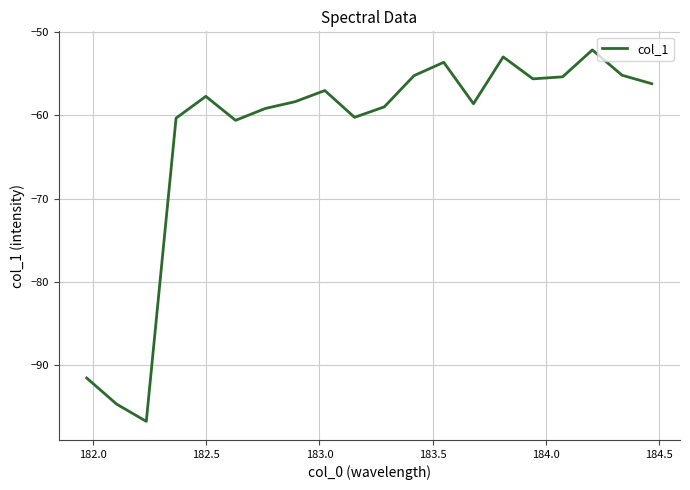

Does the chart display data point markers on the line(s)?

No